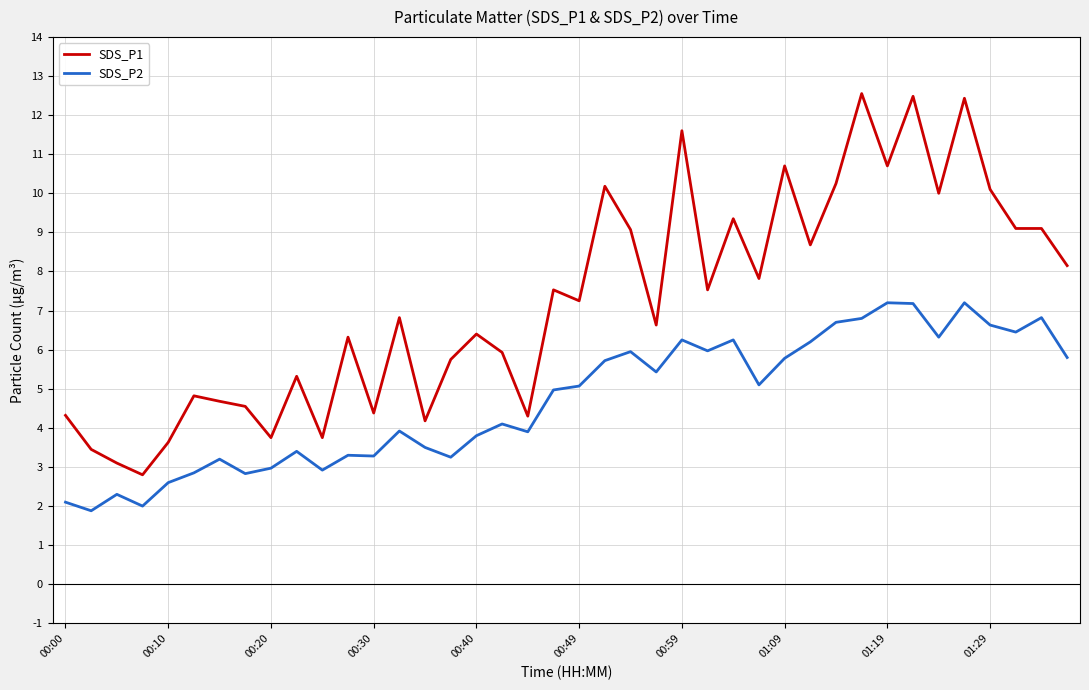

Rank the series by their average value, from highest to lowest.

SDS_P1, SDS_P2